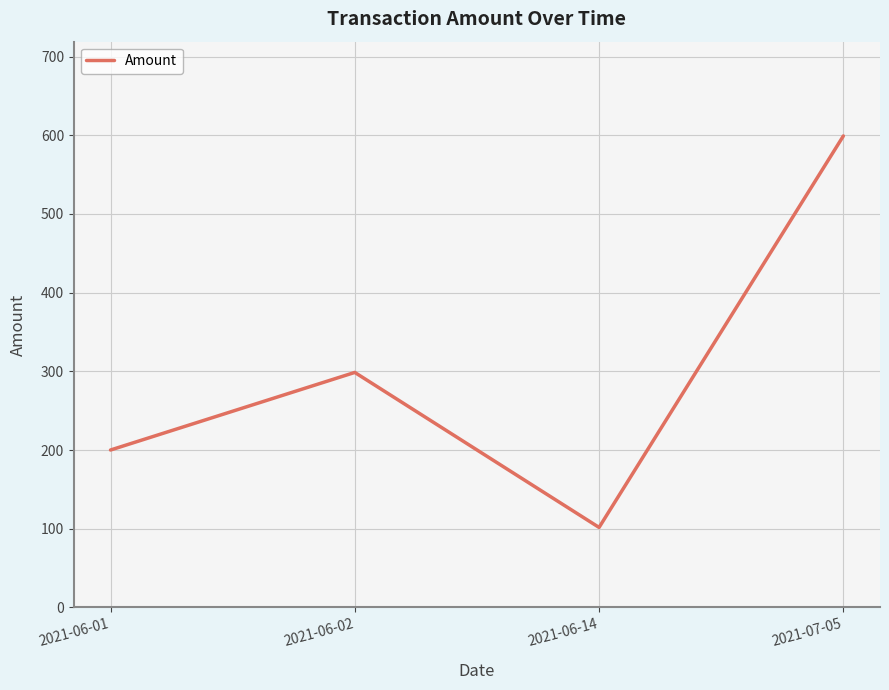

What is the average value?

299.8